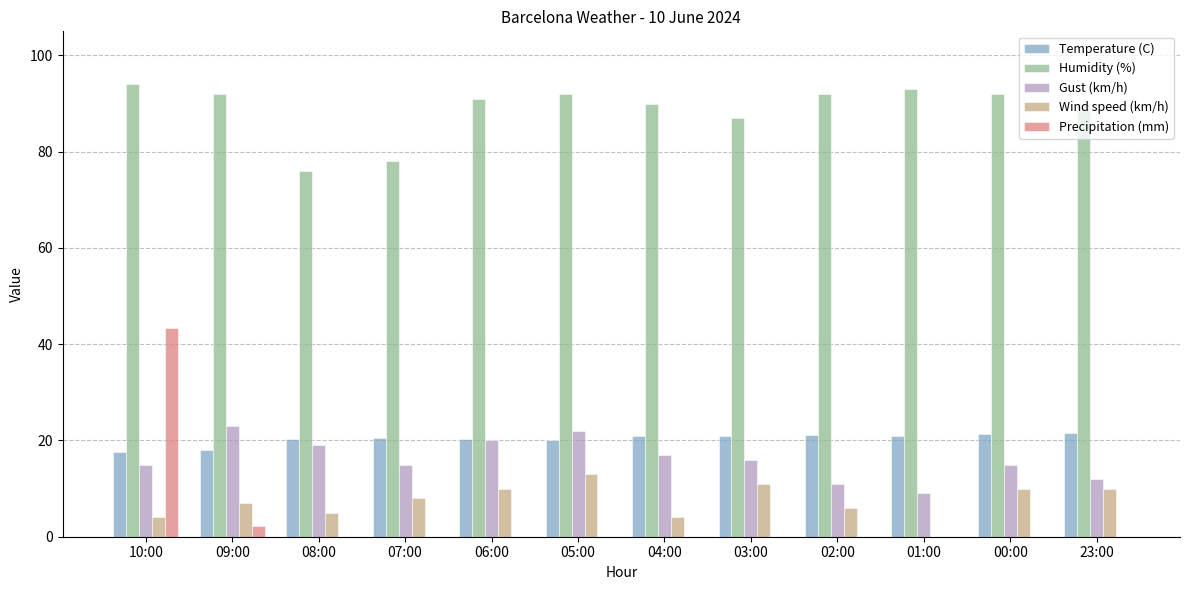

What is the maximum value shown in the chart?

94.0